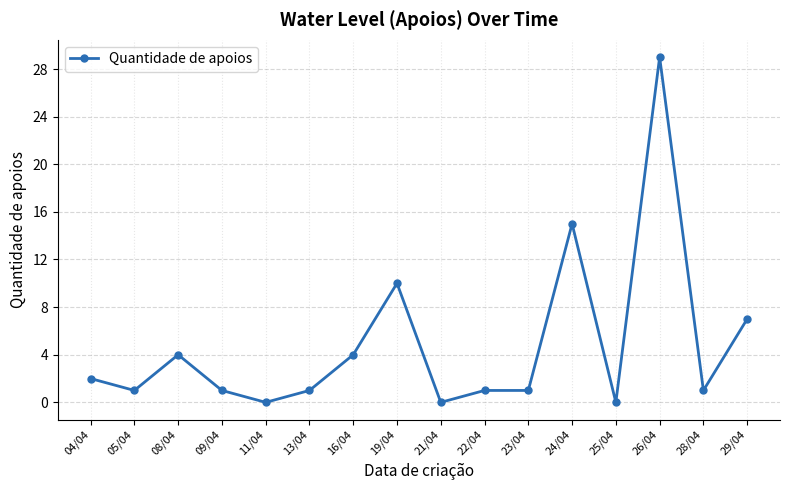

Does the chart display data point markers on the line(s)?

Yes